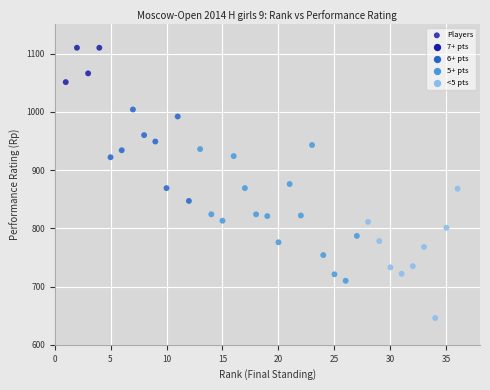

What is the range of X values (max minus min)?

35